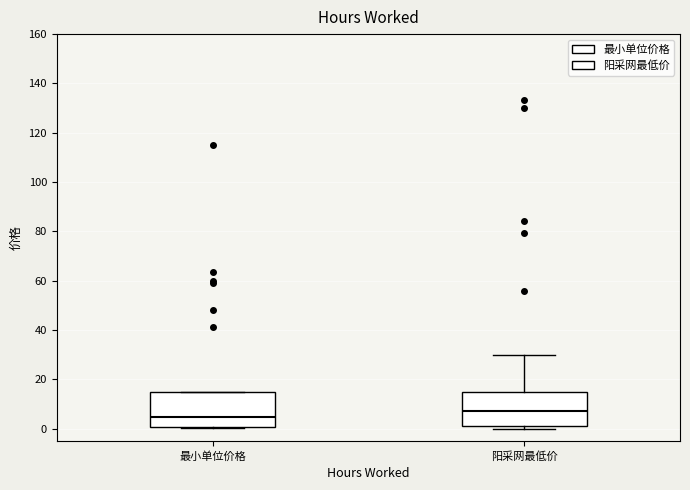

Where is the upper edge of the box for 最小单位价格 on the y-axis? The values are not printed on the chart, so give them approximately, as read against the axis.

14